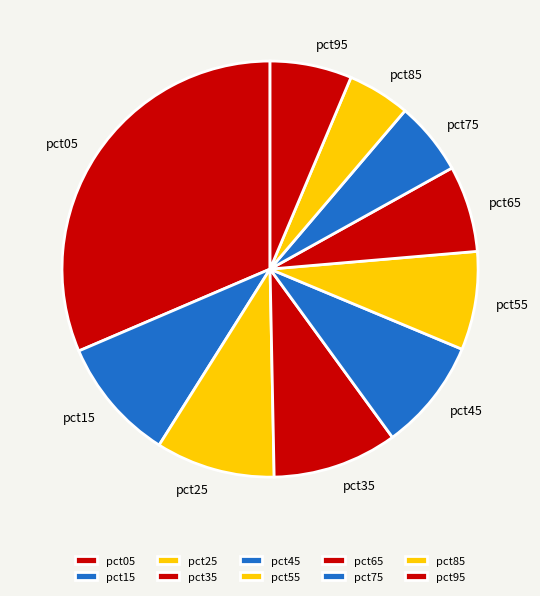

Does pct85 account for over 50% of the chart?

No